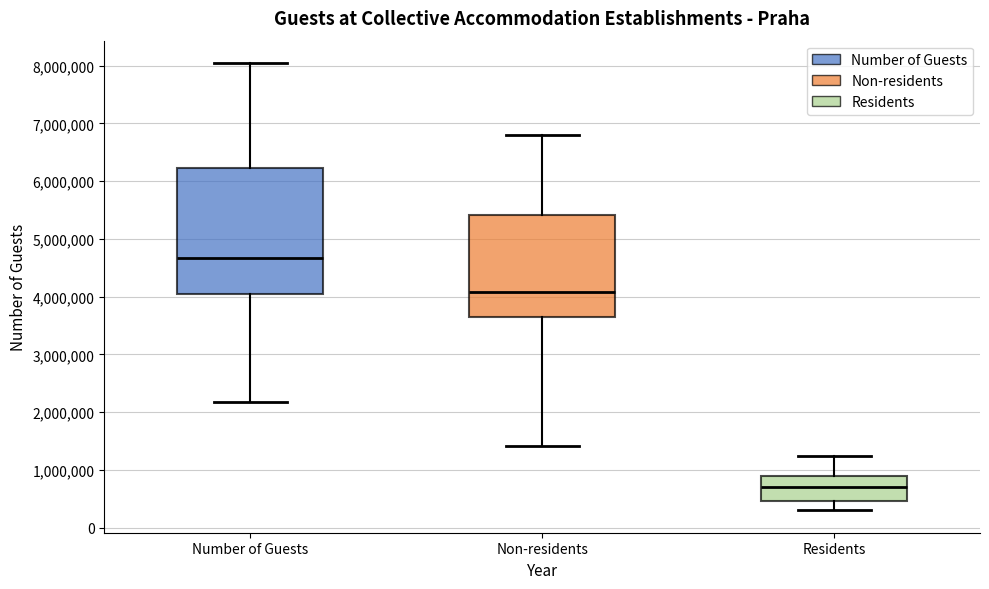

Which box is the tallest, from its lower edge to its upper edge?

Number of Guests